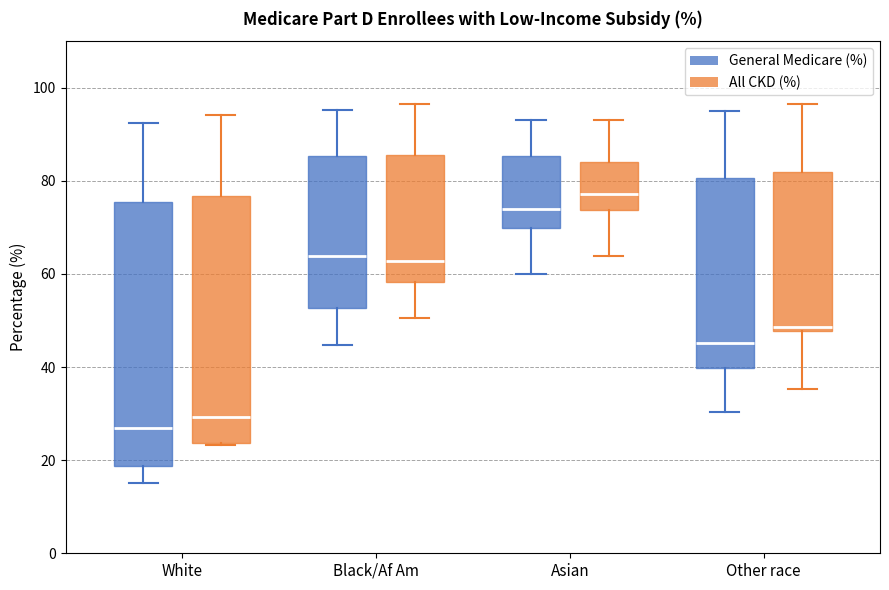

Reading left to right, transcribe this box plot: for each box, give where its median line is, the range the box spans, and where its two whiskers end, as read against the y-axis. The values are not printed on the chart, so give them approximately, as read against the axis.

White (General Medicare (%)): median 28, box 18 to 76, whiskers 16 to 92
White (All CKD (%)): median 30, box 24 to 76, whiskers 24 to 94
Black/Af Am (General Medicare (%)): median 64, box 52 to 86, whiskers 44 to 96
Black/Af Am (All CKD (%)): median 62, box 58 to 86, whiskers 50 to 96
Asian (General Medicare (%)): median 74, box 70 to 86, whiskers 60 to 94
Asian (All CKD (%)): median 78, box 74 to 84, whiskers 64 to 94
Other race (General Medicare (%)): median 46, box 40 to 80, whiskers 30 to 94
Other race (All CKD (%)): median 48 (just above the box's lower edge), box 48 to 82, whiskers 36 to 96